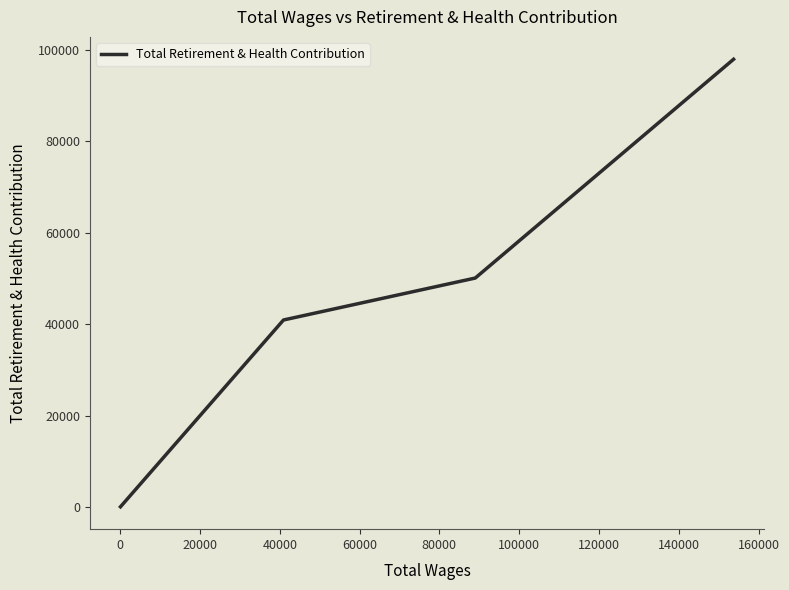

What is the average value?

42711